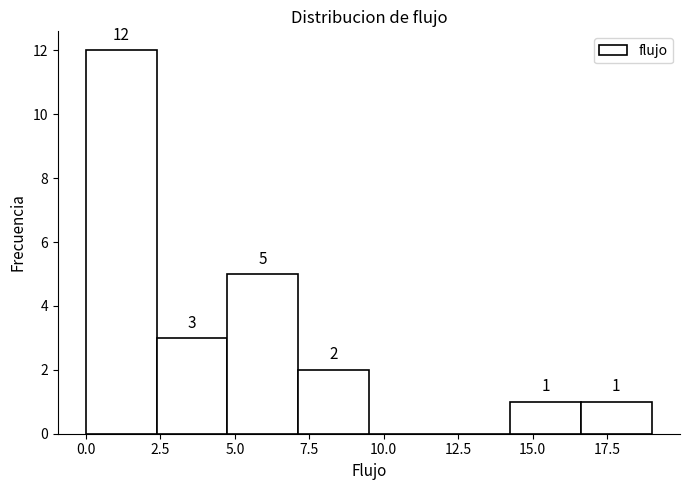

Over which range of the x-axis is the bar tallest?

0.0 to 2.5